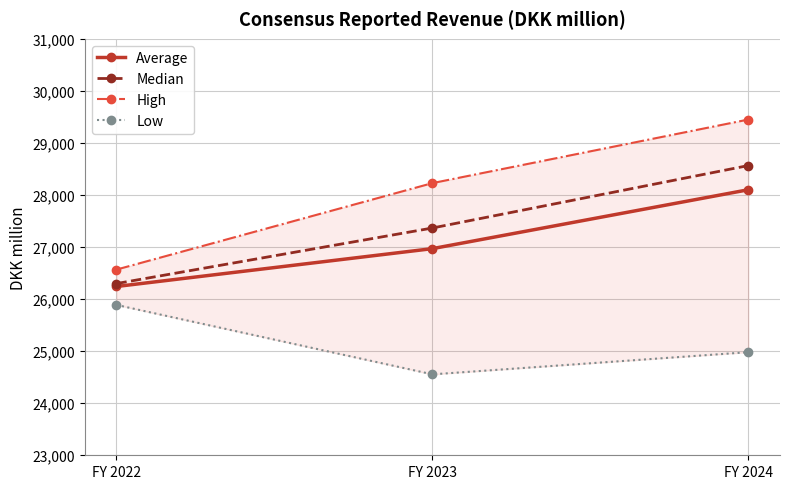

Which series has the largest total across all categories?

High